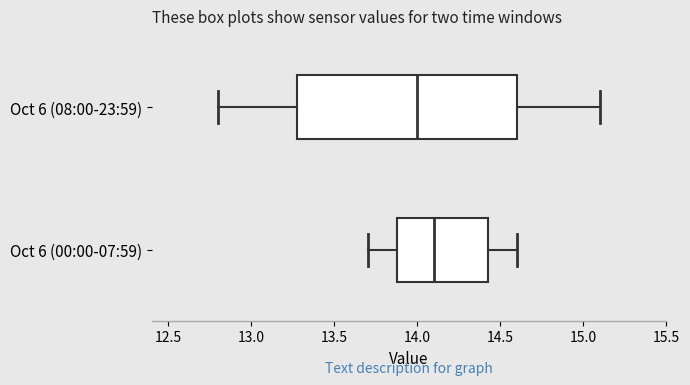

Reading bottom to top, transcribe this box plot: for each box, give where its median line is, the range the box spans, and where its two whiskers end, as read against the x-axis. The values are not printed on the chart, so give them approximately, as read against the axis.

Oct 6 (00:00-07:59): median 14.10, box 13.90 to 14.45, whiskers 13.70 to 14.60
Oct 6 (08:00-23:59): median 14.00, box 13.30 to 14.60, whiskers 12.80 to 15.10